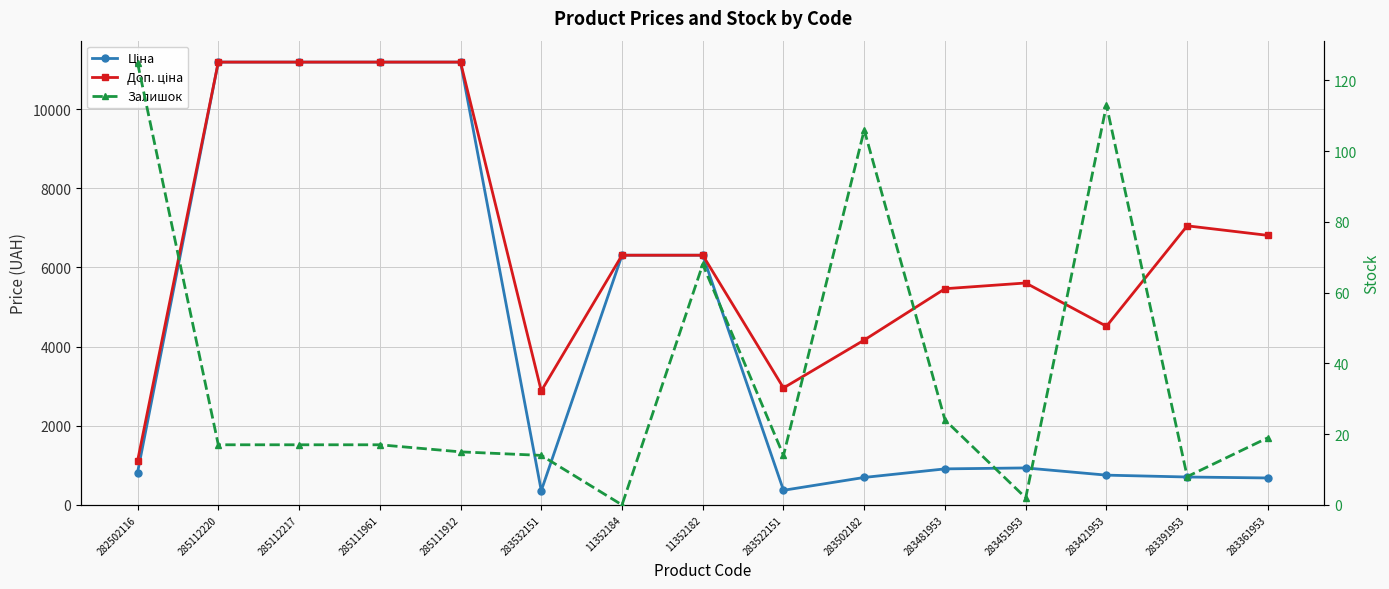

What is the label of the 11th point from the right?

285111912